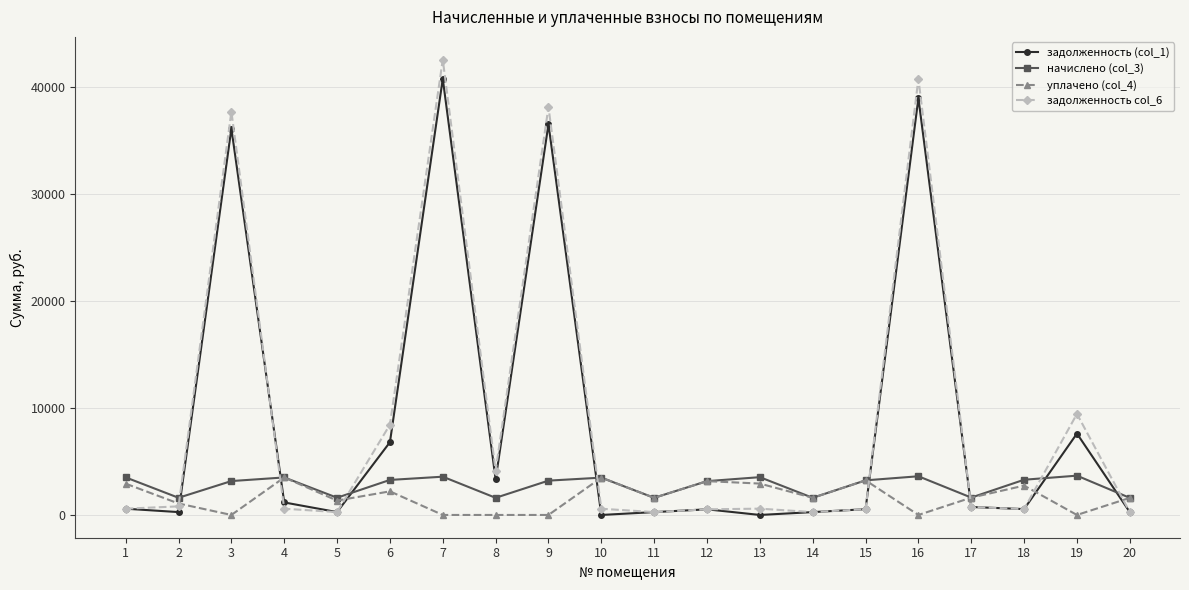

How many data points in задолженность col_6 are less than 589?

10